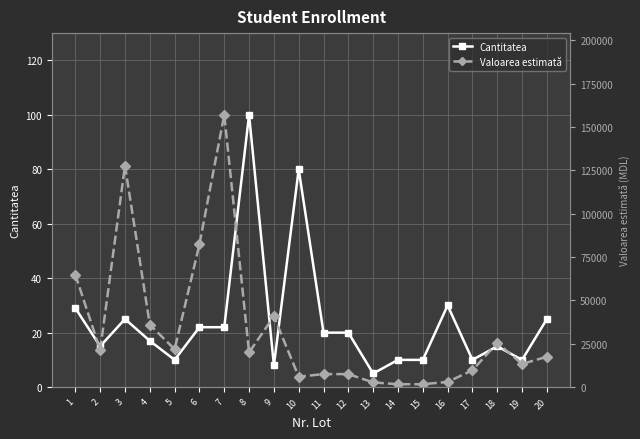

Is it true that Valoarea estimată equals 2531 at 14?

False